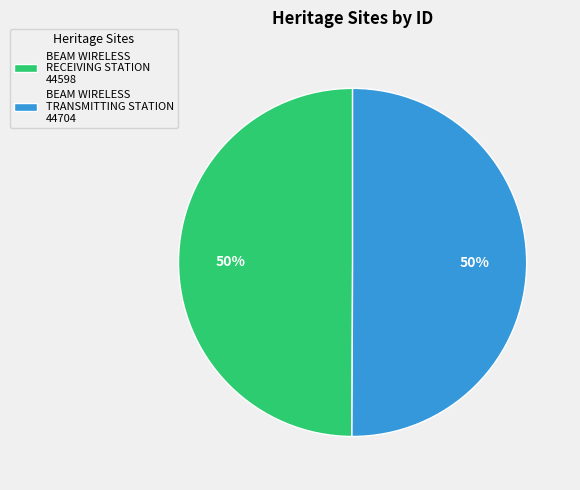

Is the sum of BEAM WIRELESS TRANSMITTING STATION 44704 and BEAM WIRELESS RECEIVING STATION 44598 greater than half?

Yes